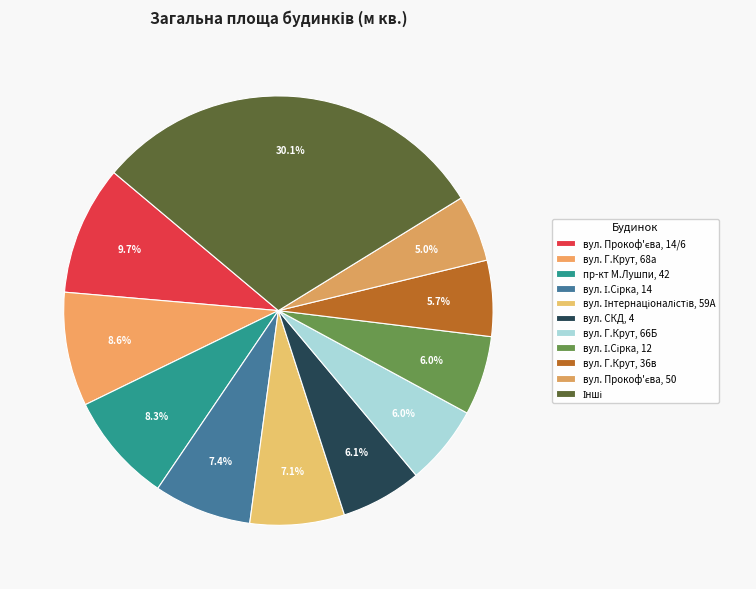

Count the number of slices in the pie.

11